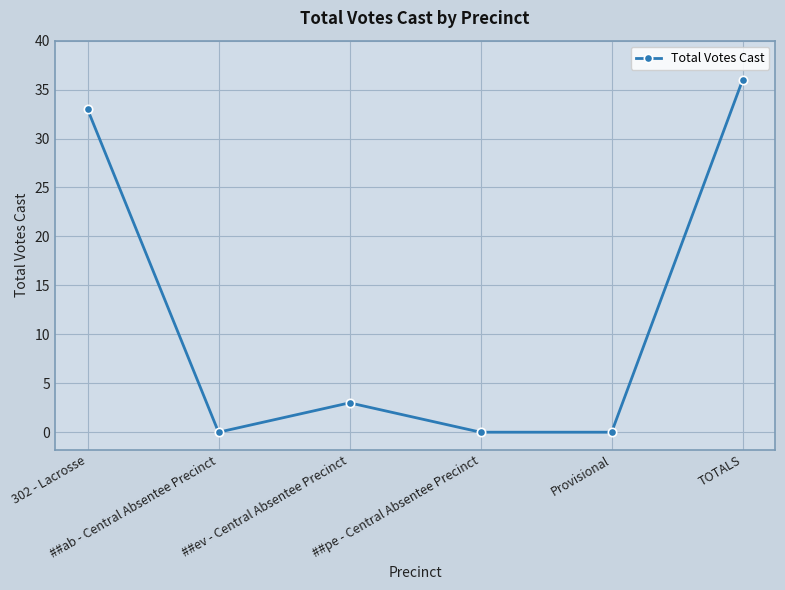

Reading left to right, extract all data points from this chart.

33	0	3	0	0	36